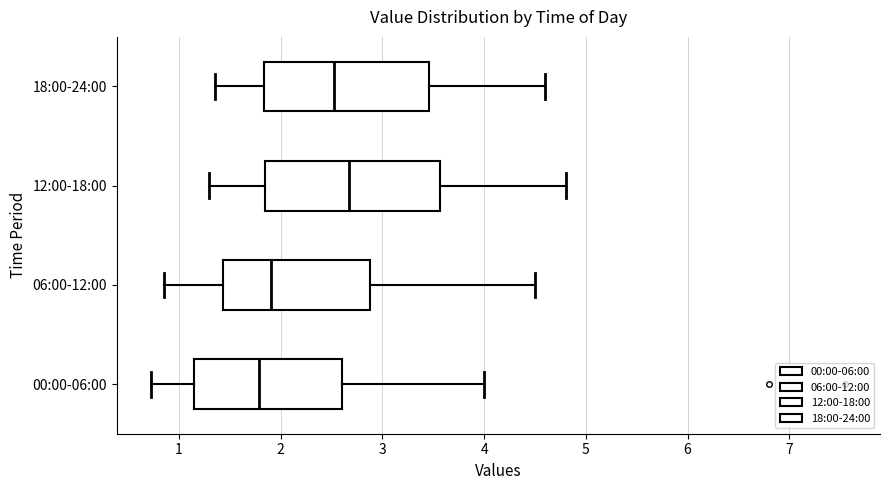

Reading bottom to top, read every box against the x-axis: the position of its median line, the range the box covers, and the ends of its whiskers. The values are not printed on the chart, so give them approximately, as read against the axis.

00:00-06:00: median 1.8, box 1.1 to 2.6, whiskers 0.7 to 4.0
06:00-12:00: median 1.9, box 1.4 to 2.9, whiskers 0.9 to 4.5
12:00-18:00: median 2.7, box 1.9 to 3.6, whiskers 1.3 to 4.8
18:00-24:00: median 2.5, box 1.8 to 3.5, whiskers 1.4 to 4.6